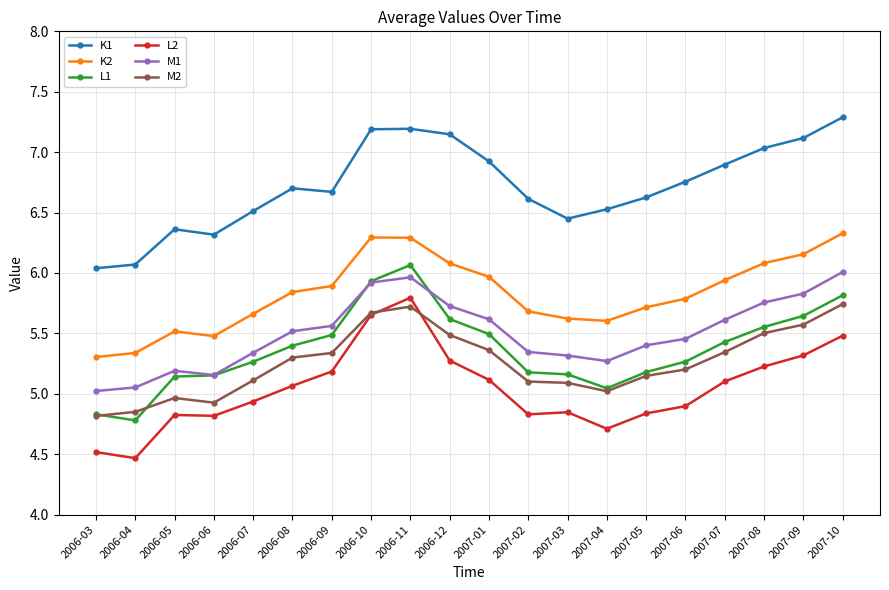

What is the difference between the second highest and minimum values in the K1 series?

1.2